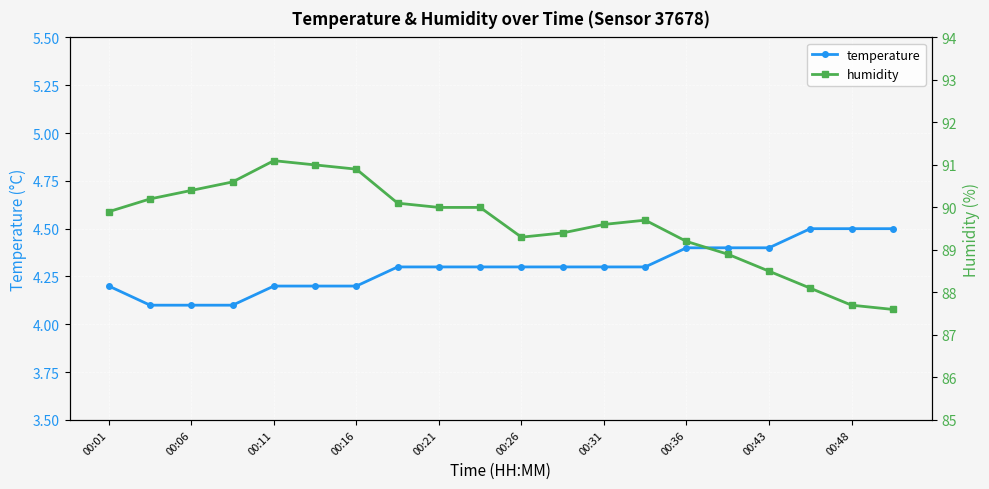

What is the minimum value for temperature?

4.1